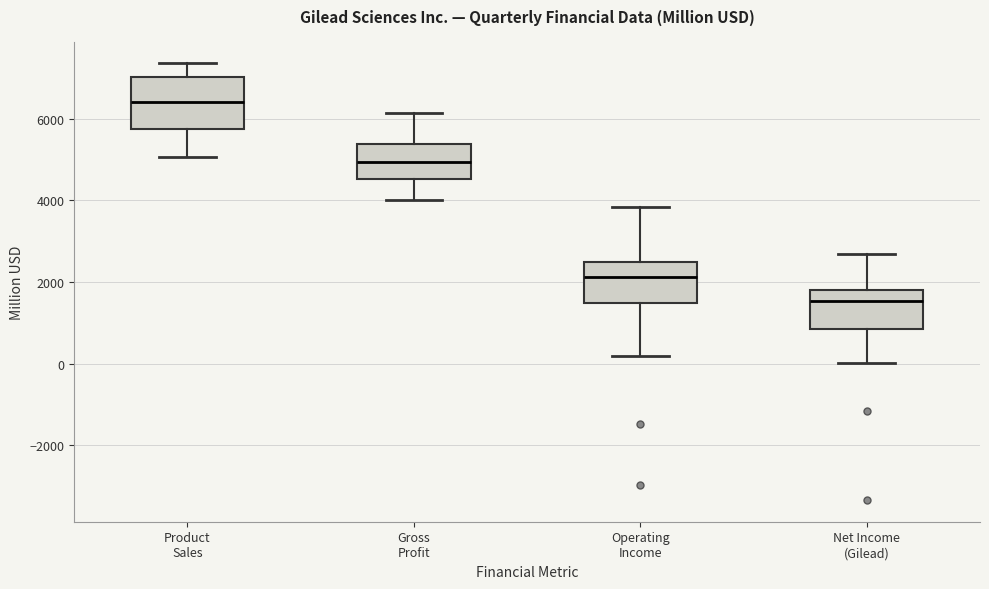

Which box's median line is the highest?

Product Sales